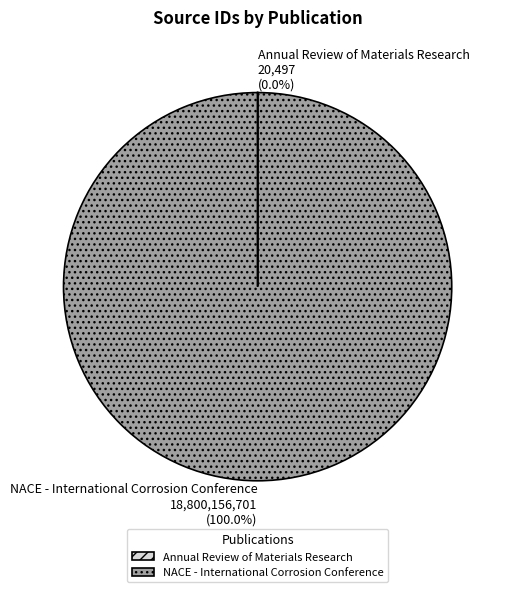

Is there a majority slice in this chart?

Yes